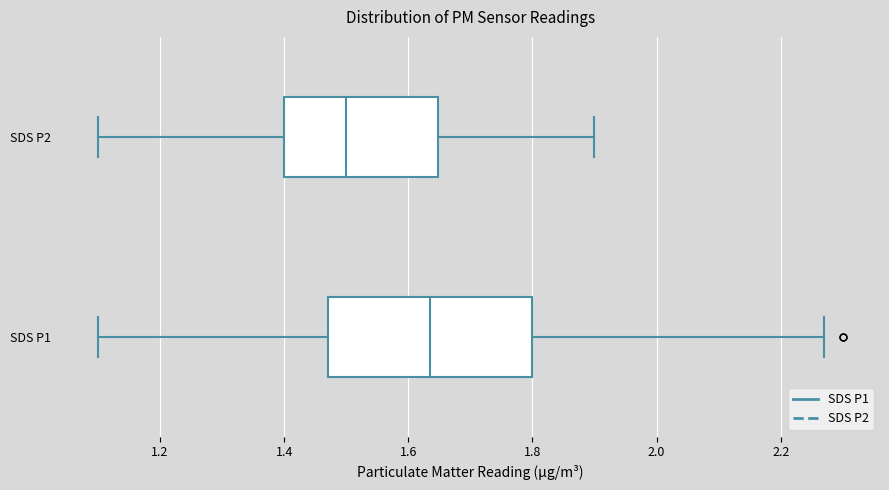

Which box has the furthest to the left median line?

SDS P2